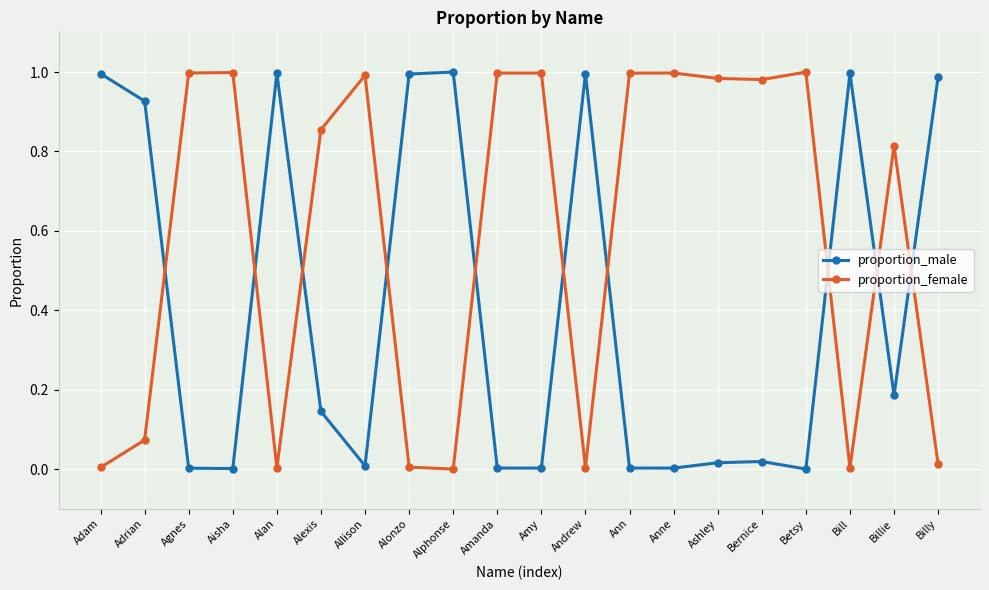

What is the average value of the proportion_female series?

0.6